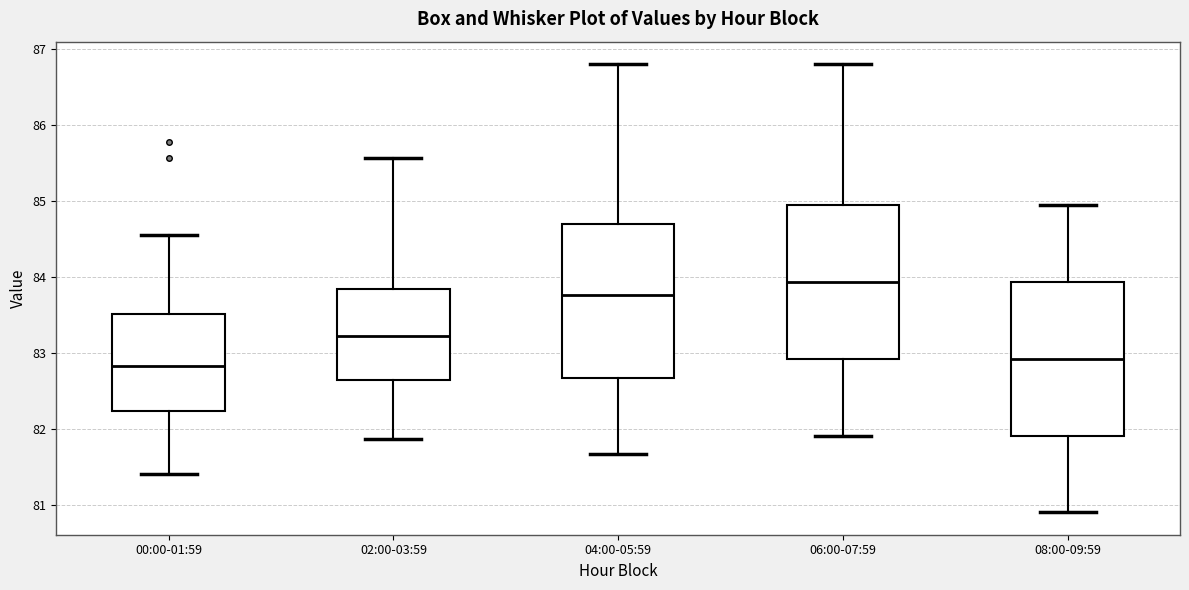

Which box has the highest median line?

06:00-07:59